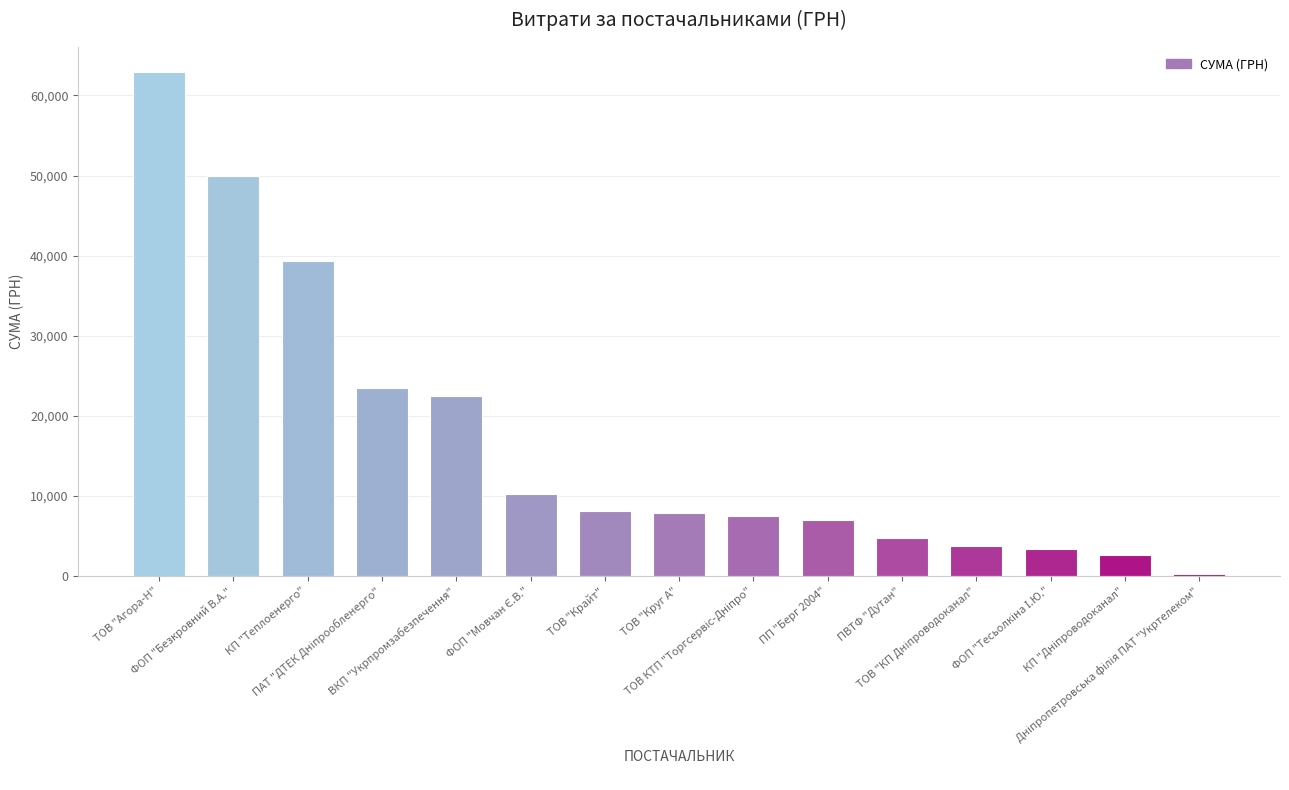

What is the average value?

16917.2